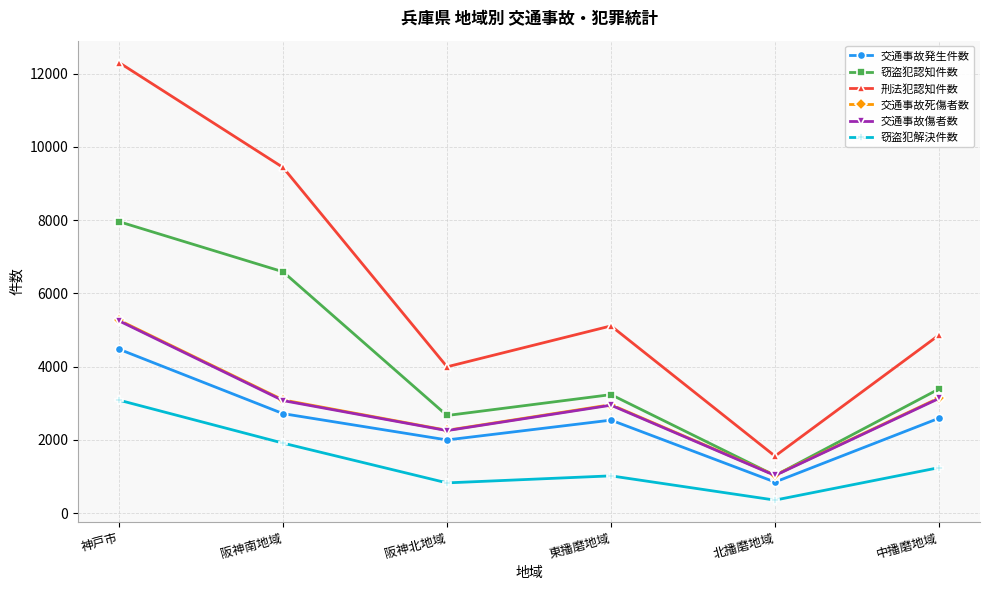

What position from the right is 阪神北地域?

4